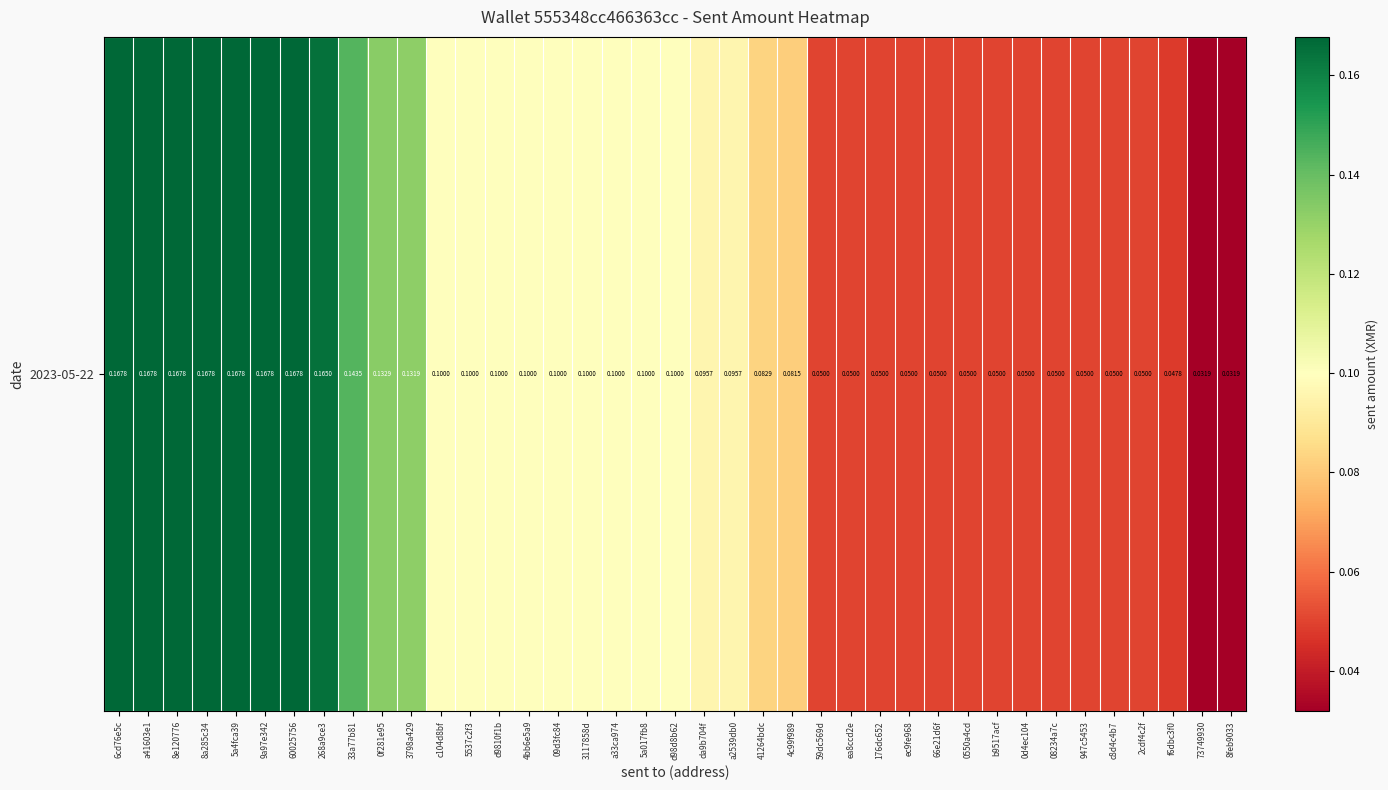

What is the difference between the maximum and minimum values?

0.1